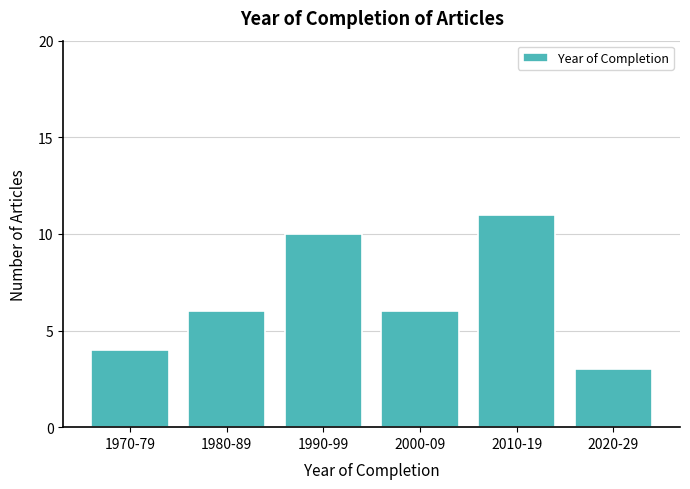

Reading right to left, list all the values displayed in this chart.

3	11	6	10	6	4